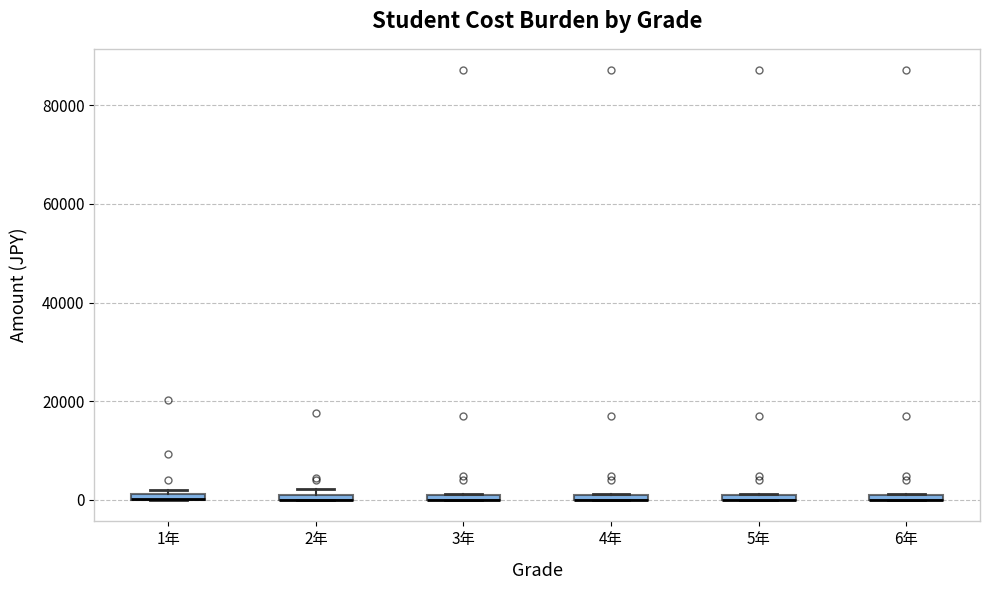

Where is the upper edge of the box for 1年 on the y-axis? The values are not printed on the chart, so give them approximately, as read against the axis.

2000